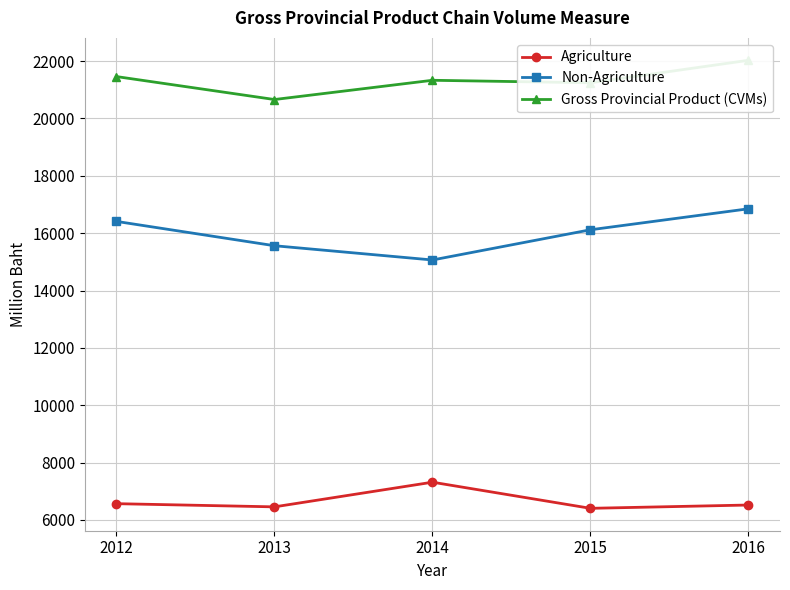

How many values in the Gross Provincial Product (CVMs) series exceed 21331?

2